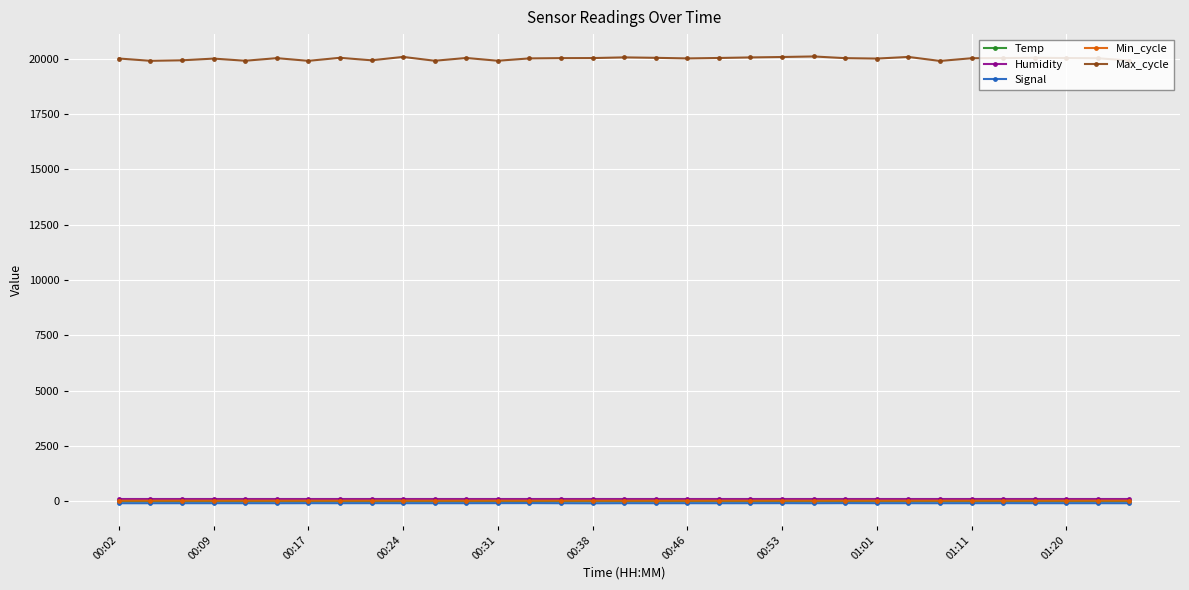

Which series has the widest spread of values?

Max_cycle